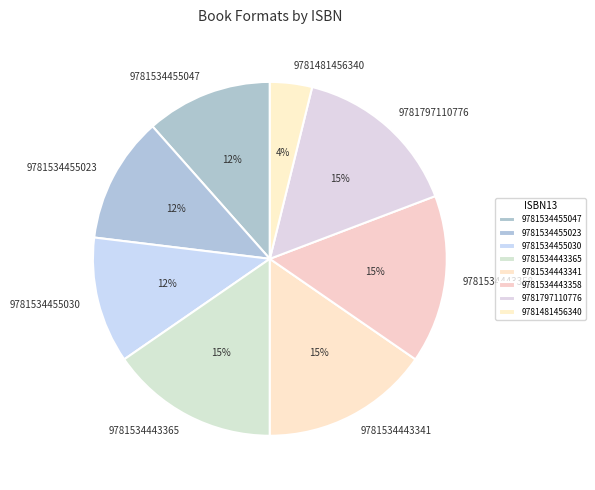

To the nearest percent, what portion does 9781534443365 represent?

15%